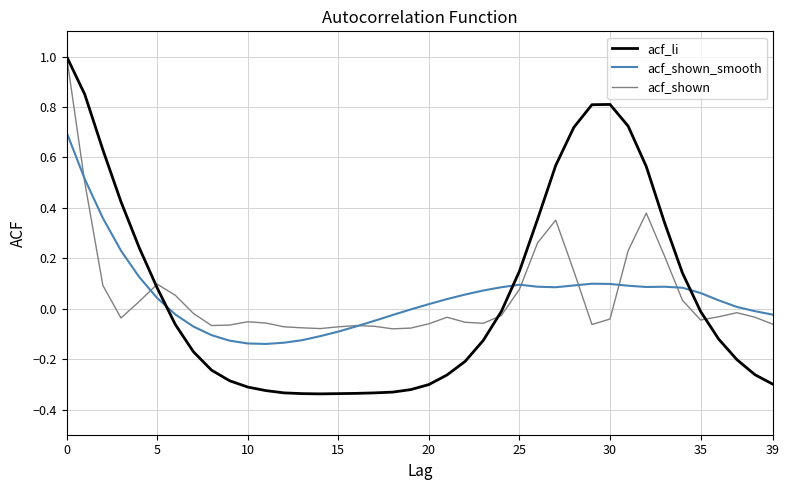

Is this an area chart (filled region under the line)?

No